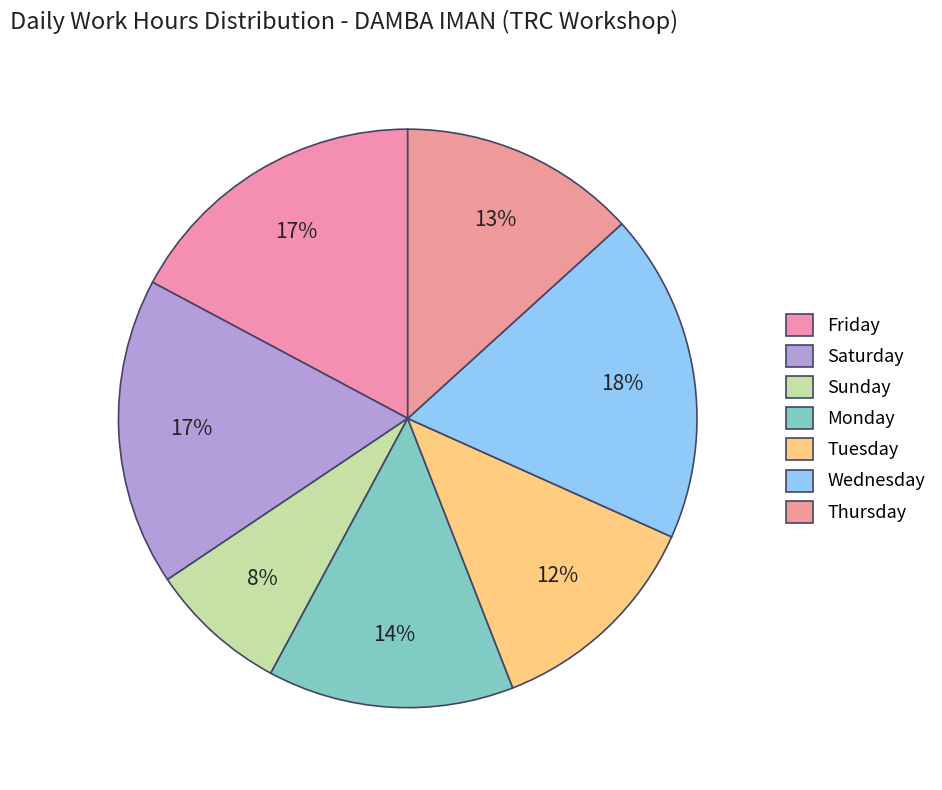

Count the number of slices in the pie.

7